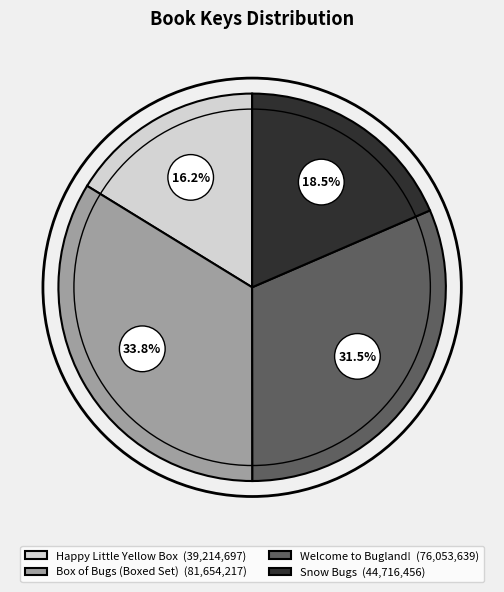

To the nearest percent, what is the average slice percentage?

25%